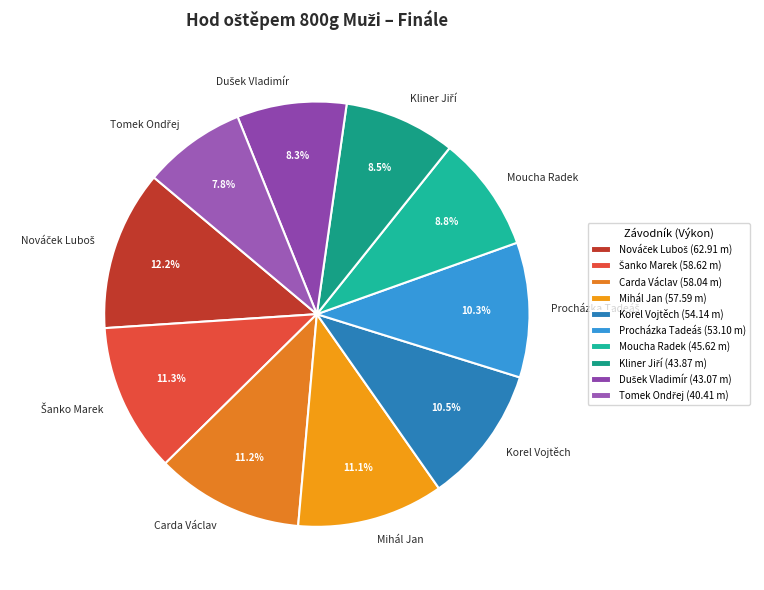

Count the number of slices in the pie.

10